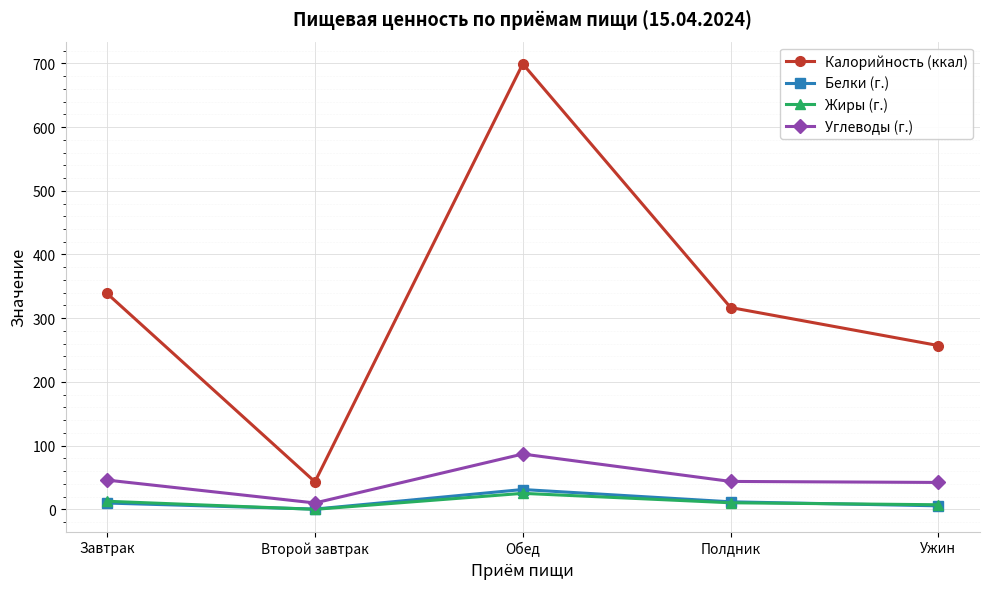

The value of Углеводы (г.) at Завтрак is 46.0. True or false?

True